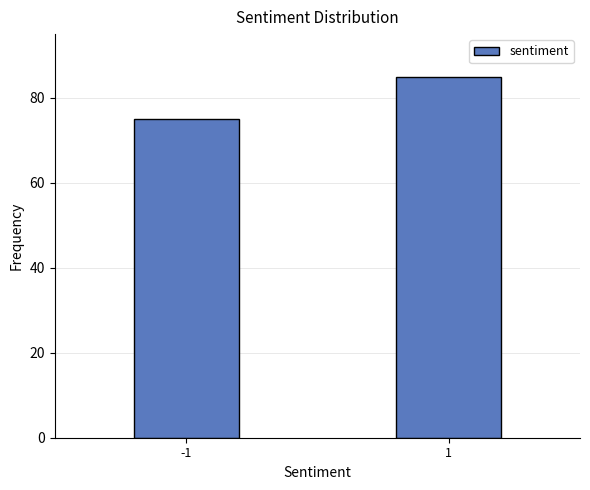

Reading left to right, transcribe all the data shown in this chart.

-1=75	1=85